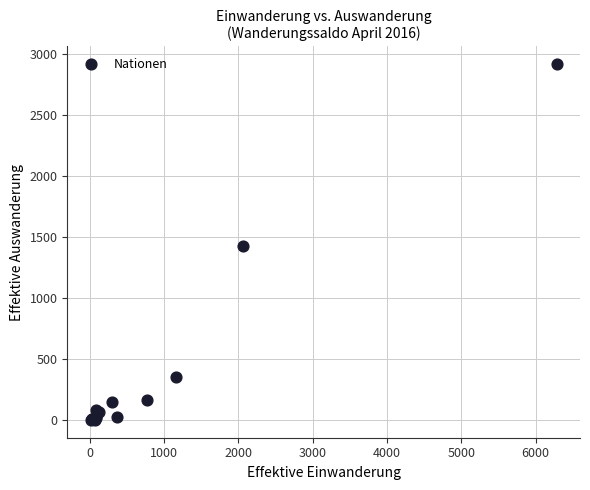

What Y value in the scatter plot is closest to 1457?

1424